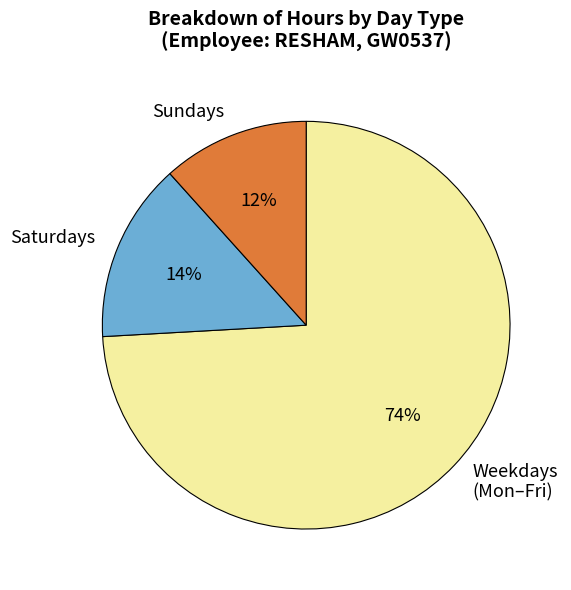

Do Saturdays and Sundays together represent more than half of the pie?

No